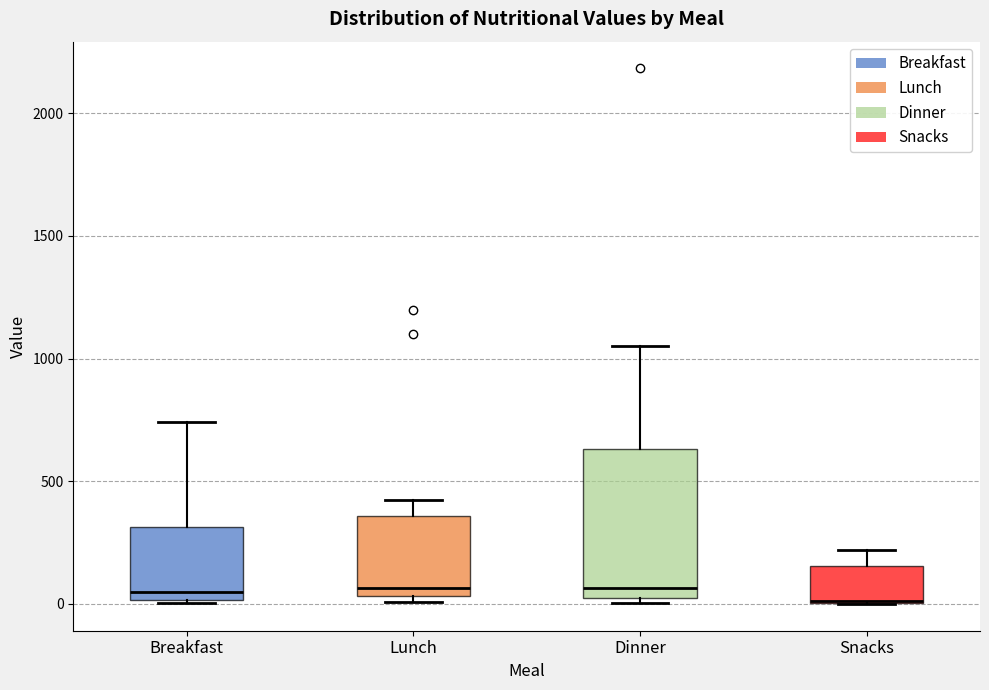

Reading left to right, read every box against the y-axis: the position of its median line, the range the box covers, and the ends of its whiskers. The values are not printed on the chart, so give them approximately, as read against the axis.

Breakfast: median 50, box 0 to 300, whiskers 0 to 750
Lunch: median 50 (just above the box's lower edge), box 50 to 350, whiskers 0 to 400
Dinner: median 50, box 0 to 650, whiskers 0 (just below the box's lower edge) to 1050
Snacks: median 0 (drawn on the box's lower edge), box 0 to 150, whiskers 0 to 200